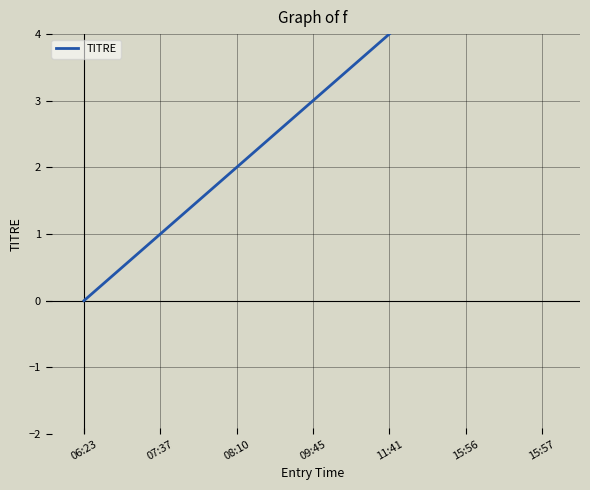

How many series are shown in this chart?

1